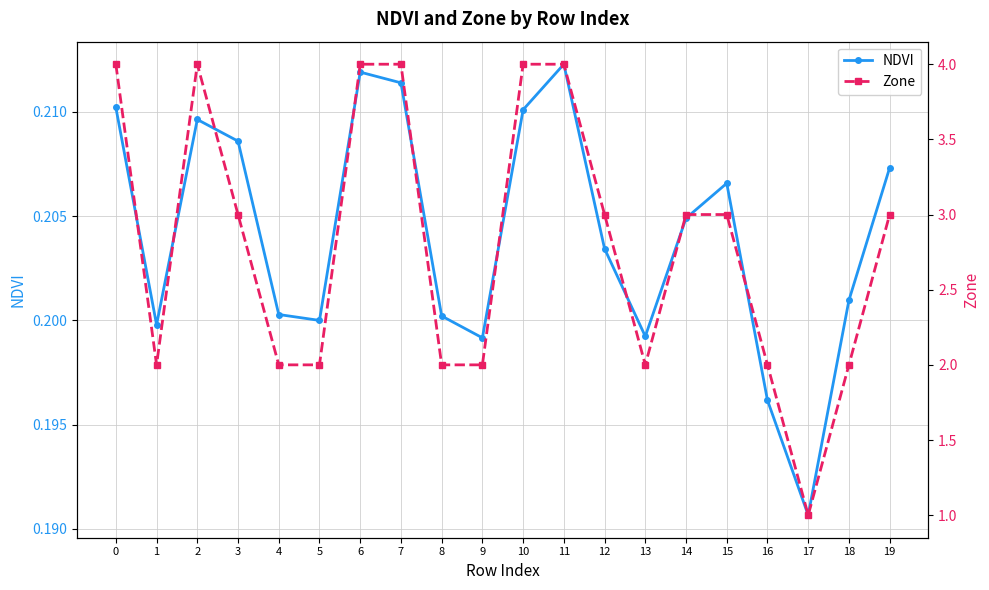

What is the minimum value shown in the chart?

0.2